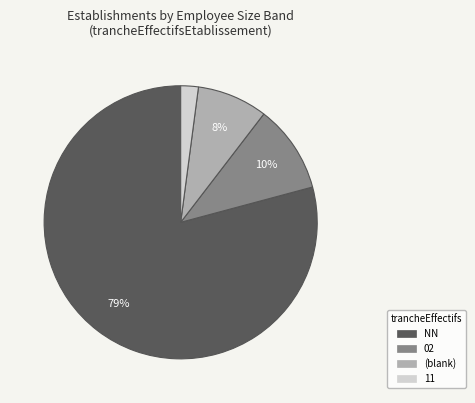

To the nearest percent, what is the average slice percentage?

25%